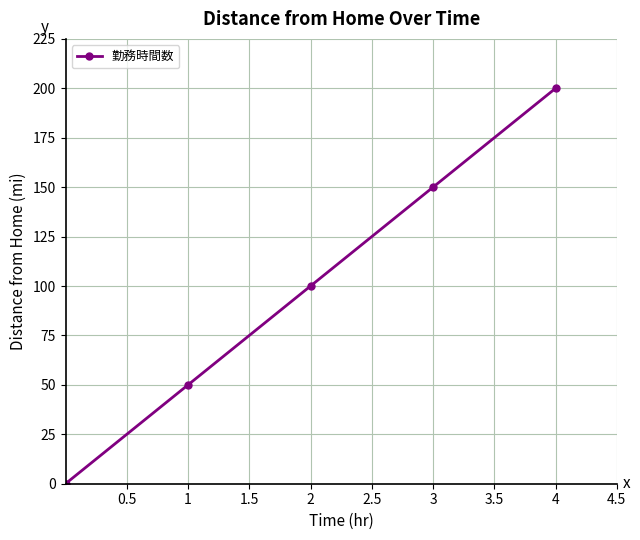

What is the maximum value shown in the chart?

200